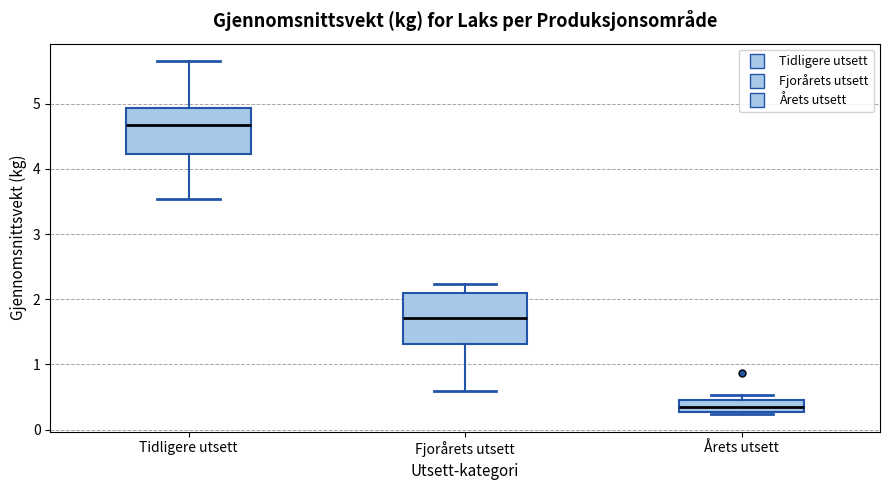

Reading left to right, transcribe this box plot: for each box, give where its median line is, the range the box spans, and where its two whiskers end, as read against the y-axis. The values are not printed on the chart, so give them approximately, as read against the axis.

Tidligere utsett: median 4.7, box 4.2 to 4.9, whiskers 3.5 to 5.6
Fjorårets utsett: median 1.7, box 1.3 to 2.1, whiskers 0.6 to 2.2
Årets utsett: median 0.3 (inside the box), box 0.3 to 0.4, whiskers 0.2 to 0.5